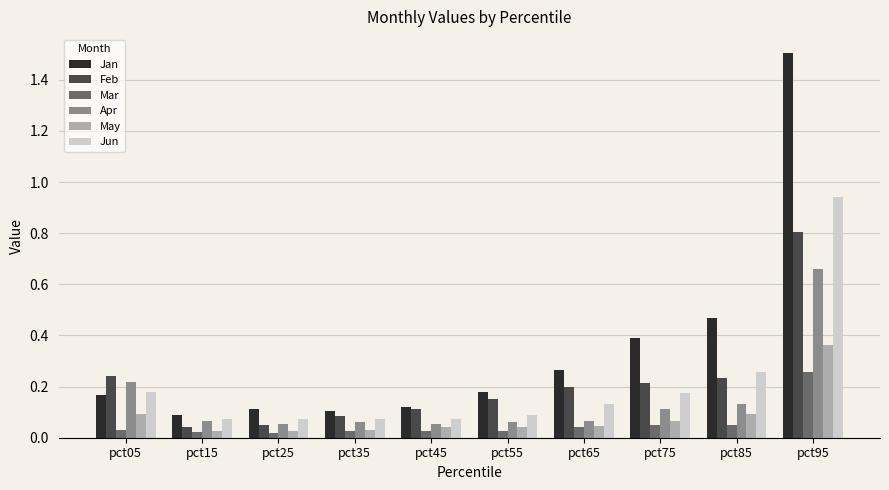

Rank the series by their maximum value, from lowest to highest.

Mar, May, Apr, Feb, Jun, Jan